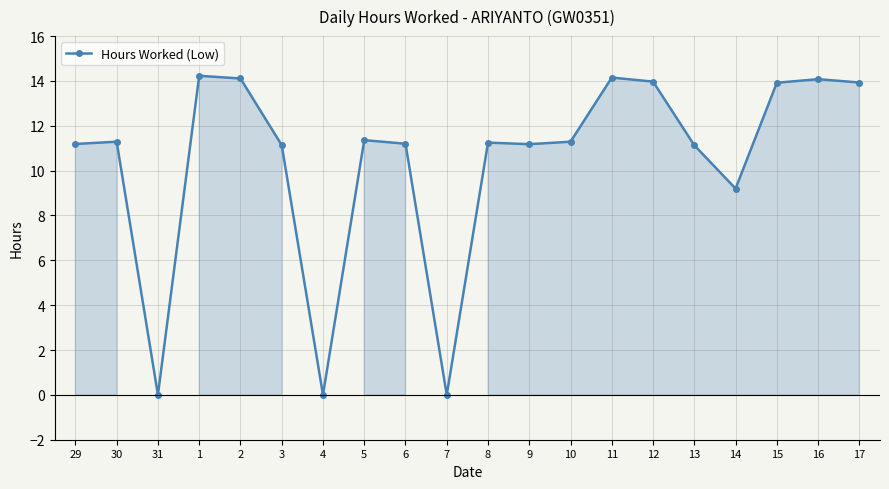

At which category does the data reach its first local valley?

31